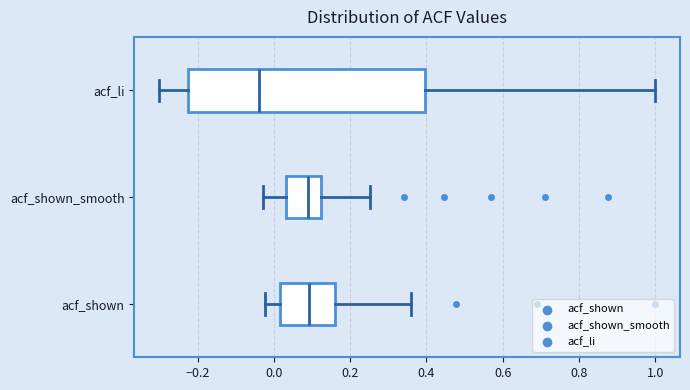

Where does the right whisker of the box for acf_li end on the x-axis? The values are not printed on the chart, so give them approximately, as read against the axis.

1.00